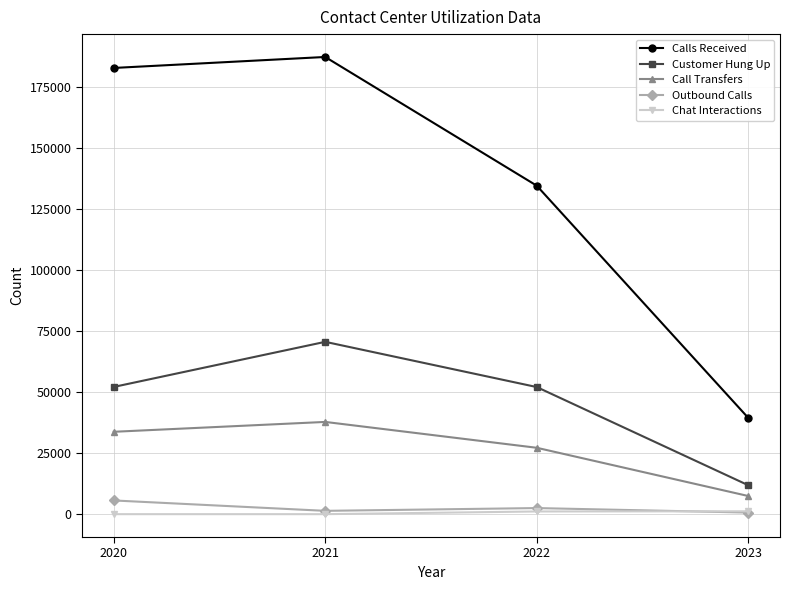

What is the value of the Calls Received point at the 1st from the left?

182670